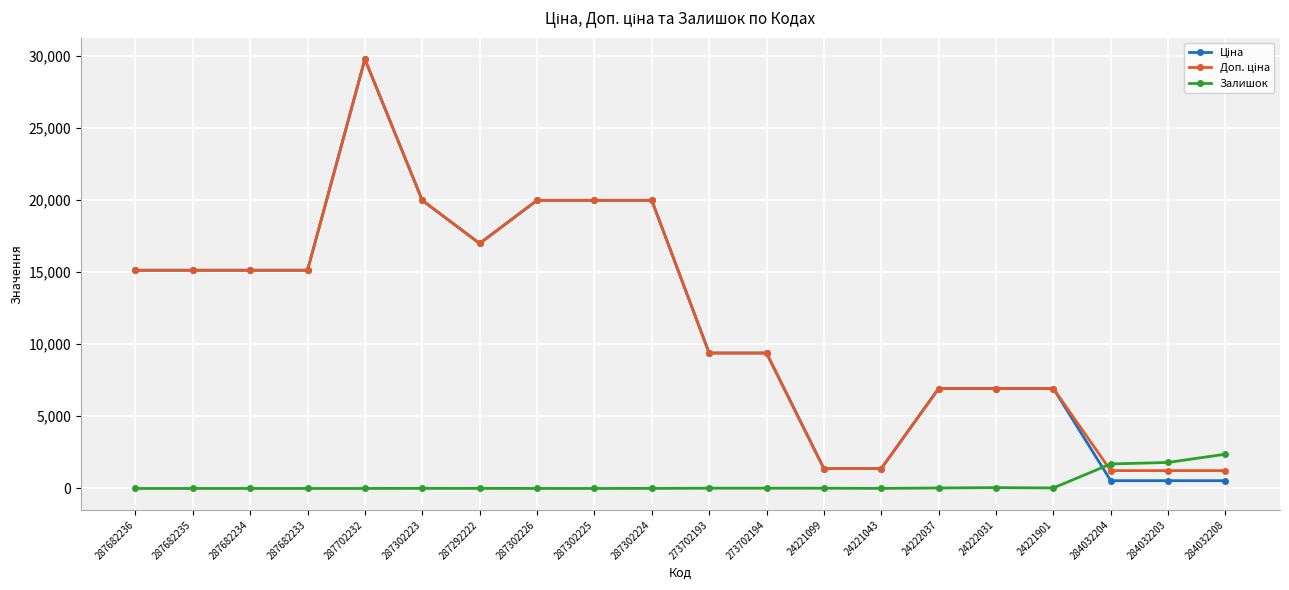

Which category has the highest value across all series?

287702232